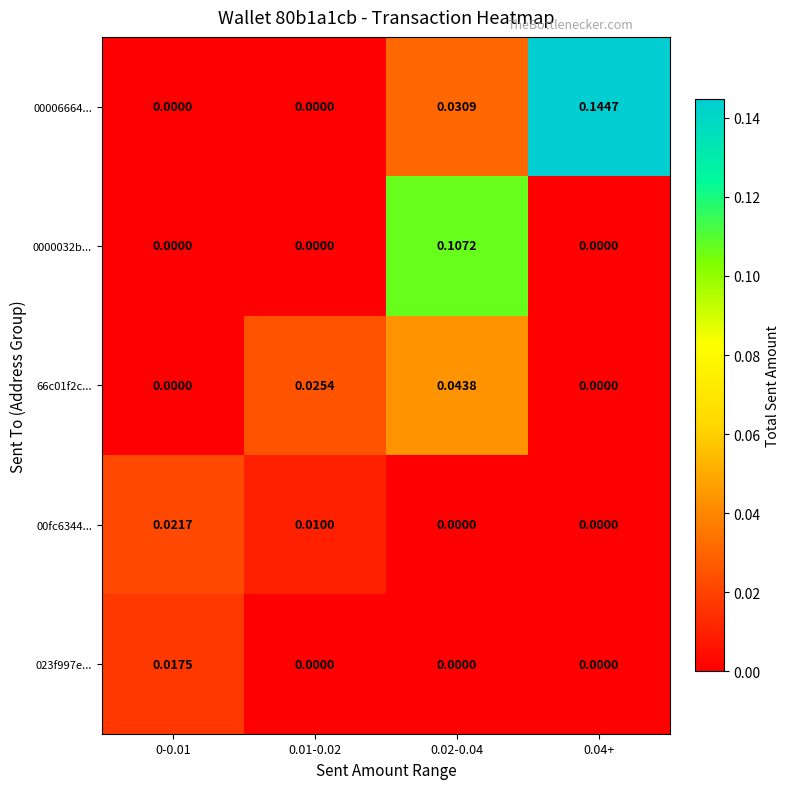

Is the value of 00006664... at 0.04+ greater than the value of 0000032b... at 0.02-0.04?

Yes